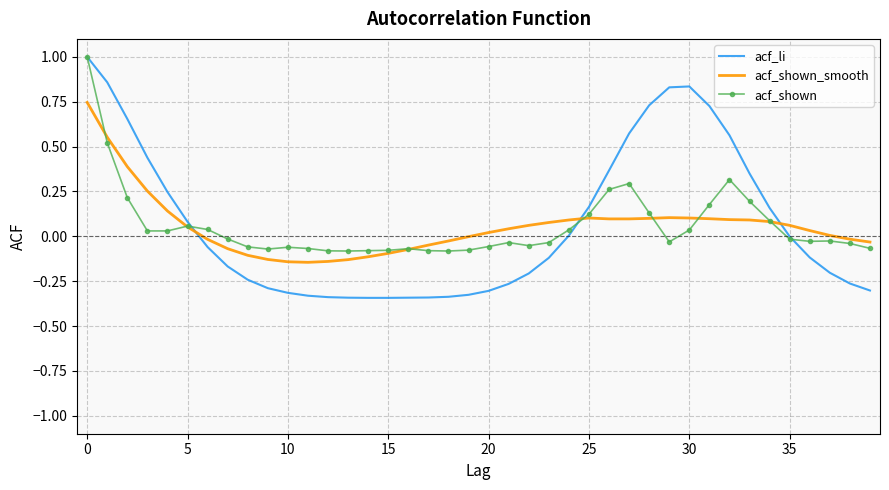

Count the number of categories in the chart.

40